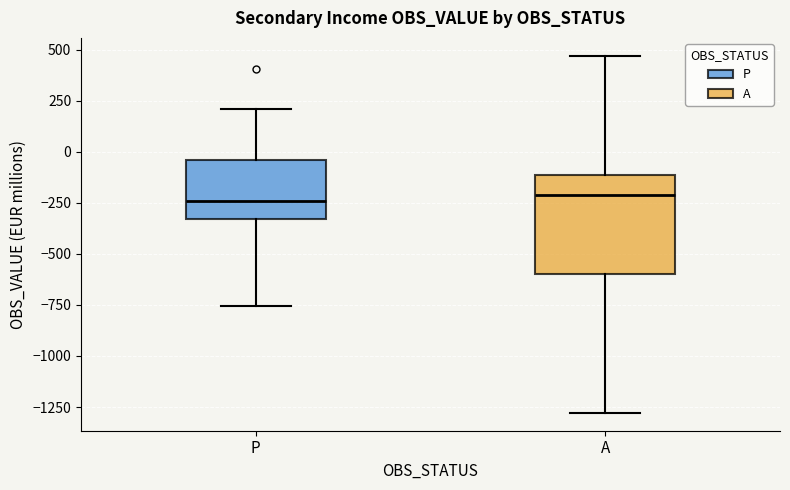

Reading left to right, transcribe this box plot: for each box, give where its median line is, the range the box spans, and where its two whiskers end, as read against the y-axis. The values are not printed on the chart, so give them approximately, as read against the axis.

P: median -250, box -350 to -50, whiskers -750 to 200
A: median -200, box -600 to -100, whiskers -1300 to 450